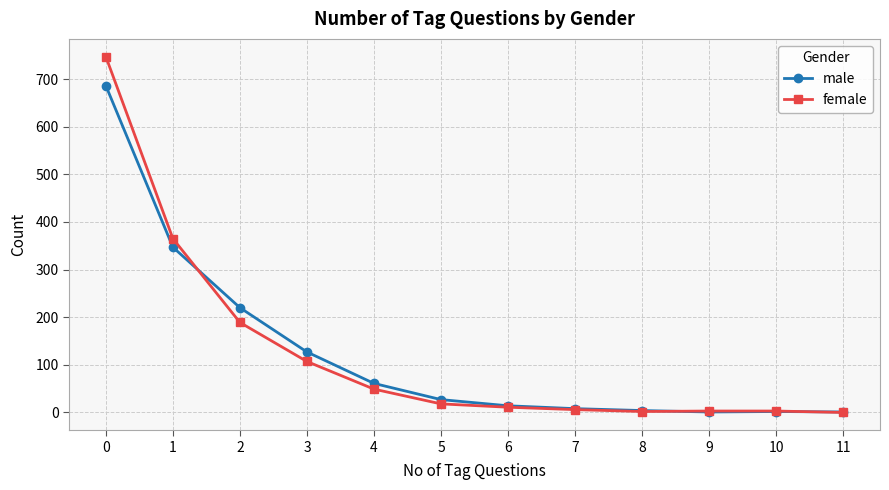

At 0, list the series in order from smallest to largest.

male, female